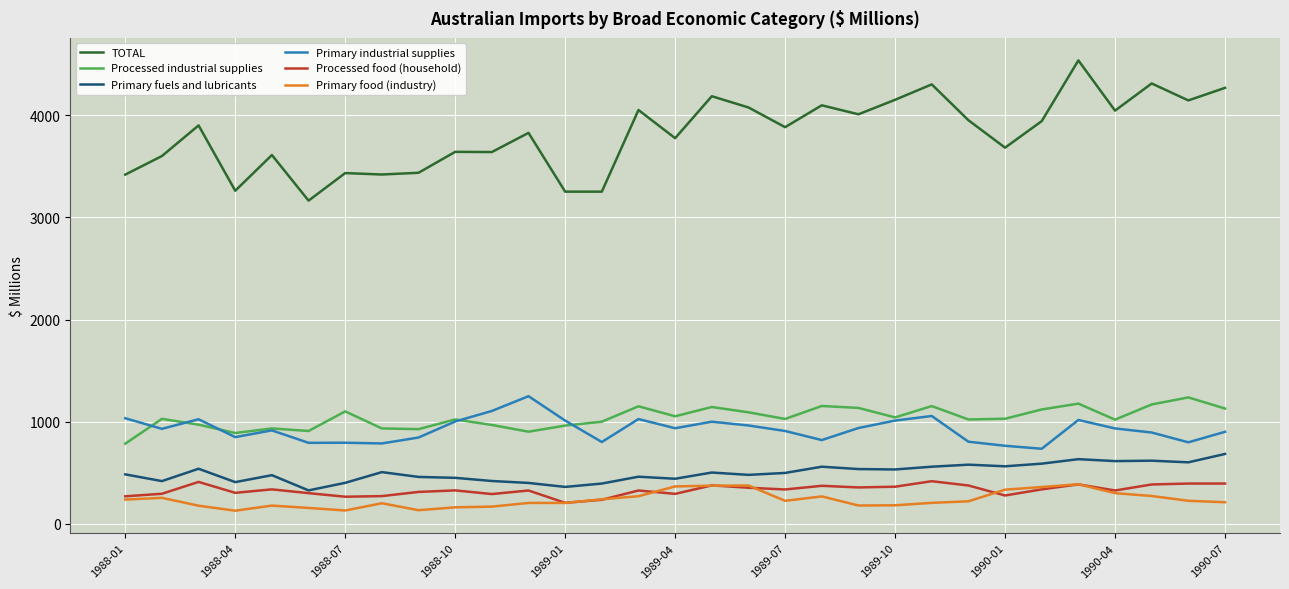

At how many categories does at least one series exceed 3139?

31